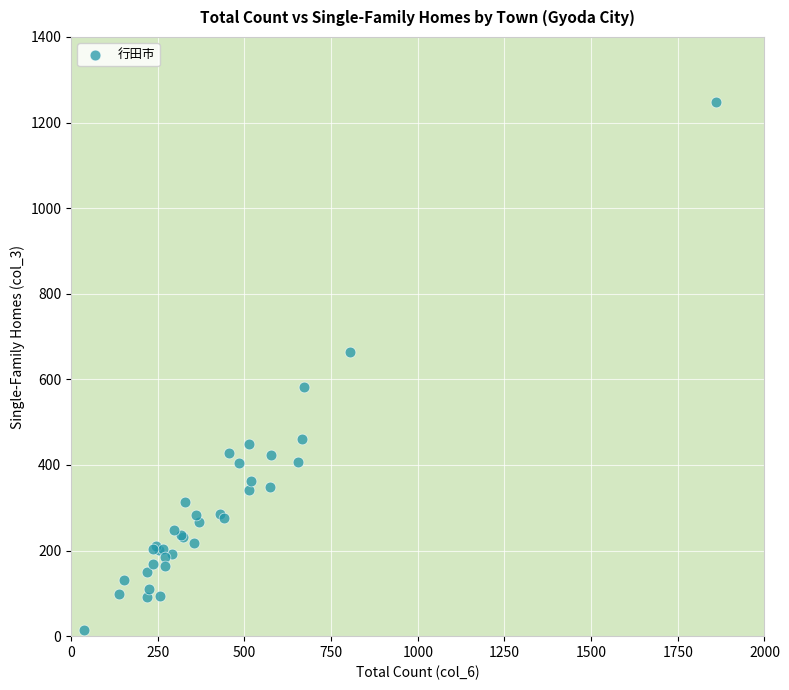

What Y value in the scatter plot is closest to 631?

664